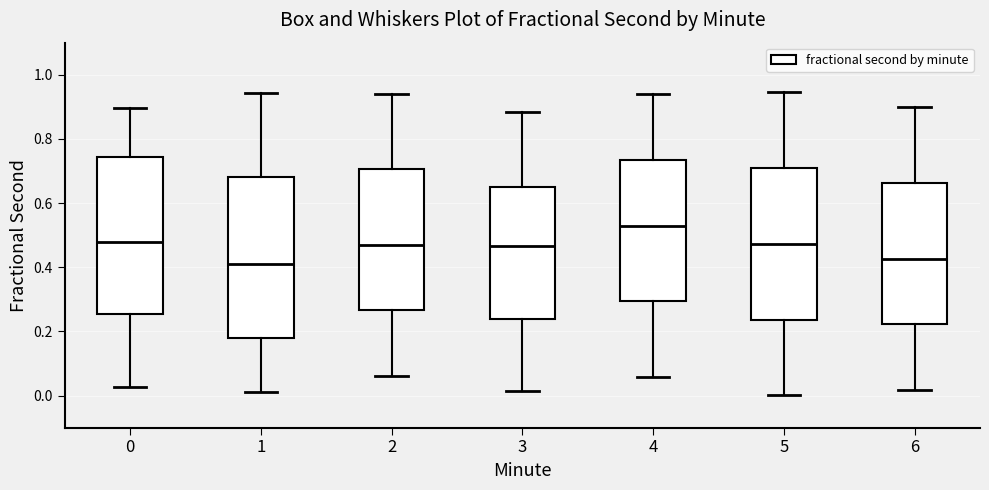

Reading left to right, transcribe this box plot: for each box, give where its median line is, the range the box spans, and where its two whiskers end, as read against the y-axis. The values are not printed on the chart, so give them approximately, as read against the axis.

0: median 0.48, box 0.26 to 0.74, whiskers 0.02 to 0.90
1: median 0.40, box 0.18 to 0.68, whiskers 0.02 to 0.94
2: median 0.48, box 0.26 to 0.70, whiskers 0.06 to 0.94
3: median 0.46, box 0.24 to 0.66, whiskers 0.02 to 0.88
4: median 0.52, box 0.30 to 0.74, whiskers 0.06 to 0.94
5: median 0.48, box 0.24 to 0.70, whiskers 0.00 to 0.94
6: median 0.42, box 0.22 to 0.66, whiskers 0.02 to 0.90